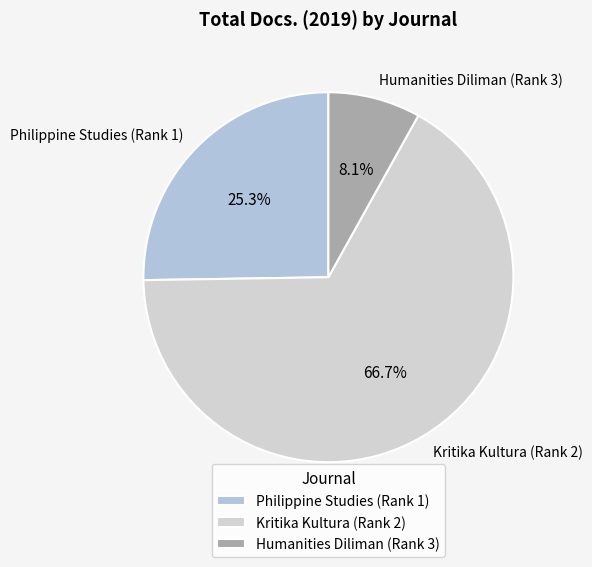

To the nearest percent, what is the average slice percentage?

33%